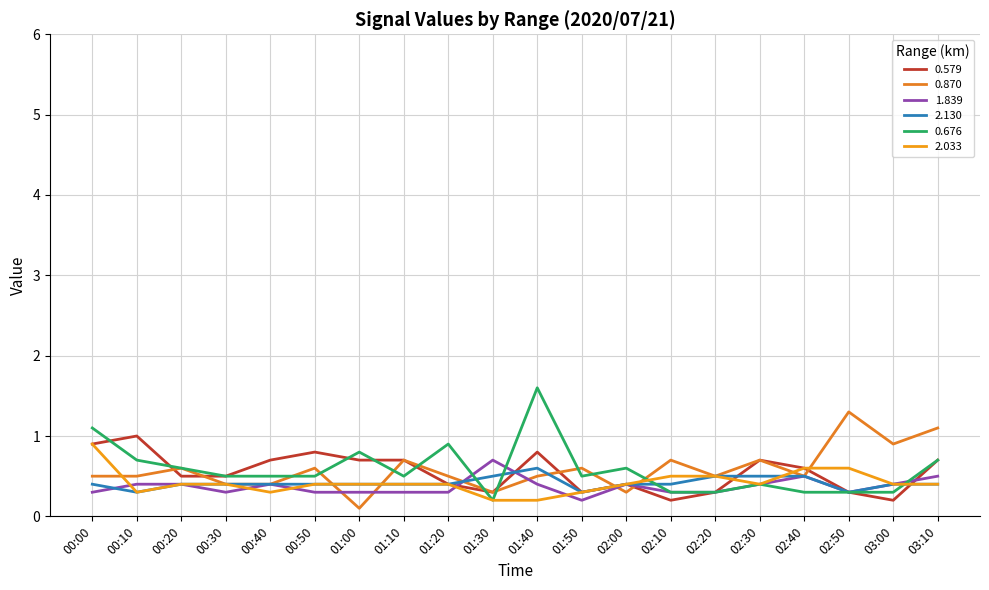

Which has a higher value, 03:00 or 00:10?

00:10